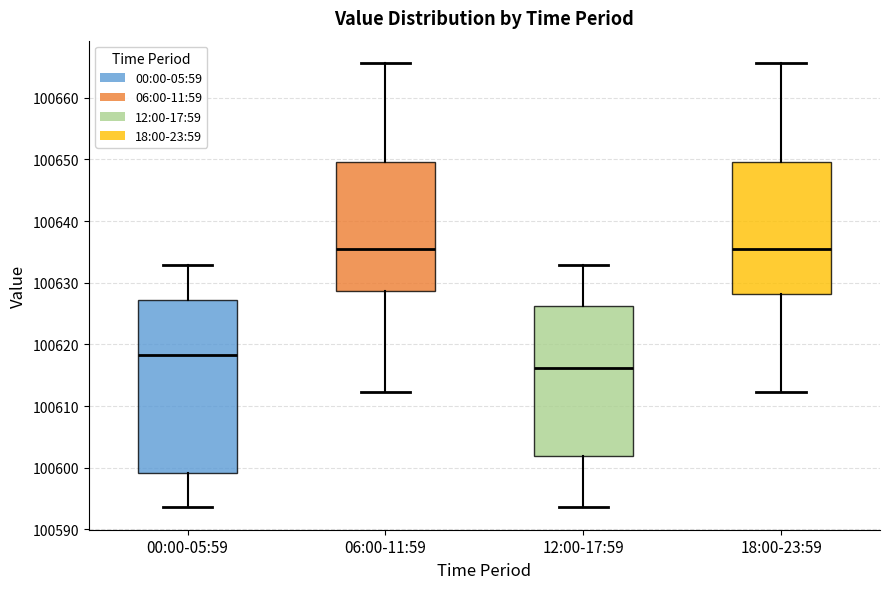

Where does the lower whisker of the box for 12:00-17:59 end on the y-axis? The values are not printed on the chart, so give them approximately, as read against the axis.

100594